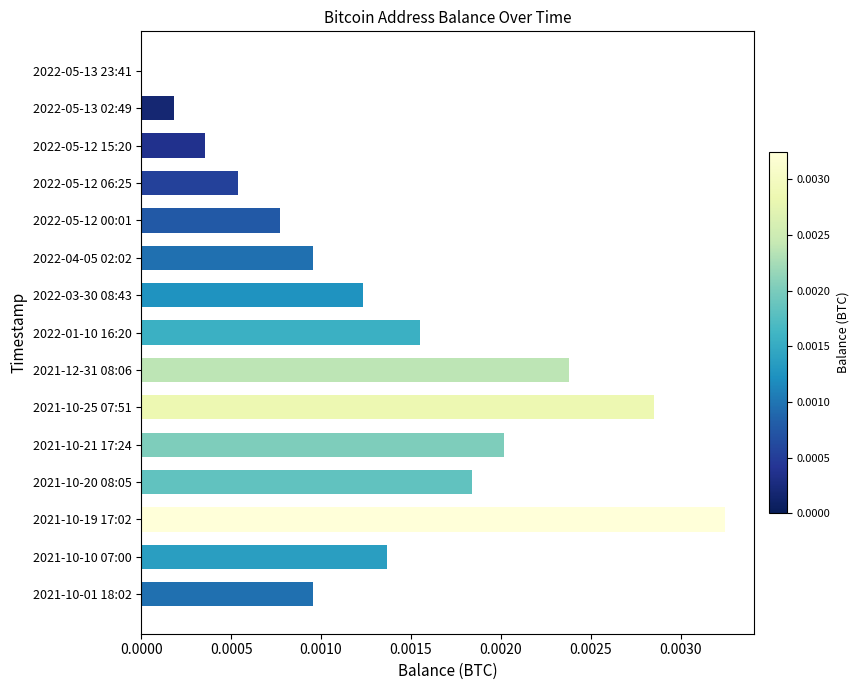

Which label corresponds to the largest value in the chart?

2021-10-19 17:02